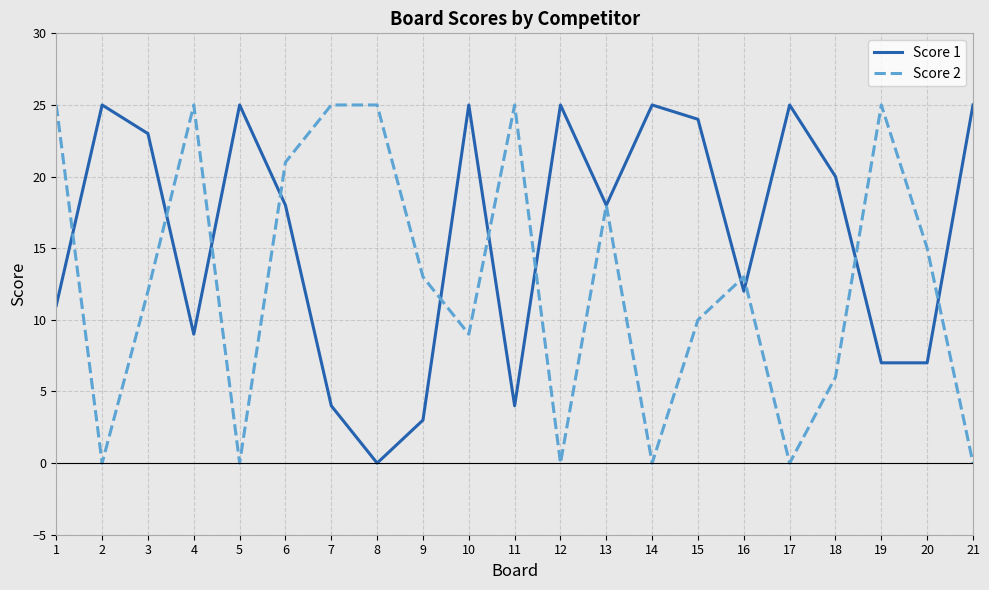

Reading left to right, what are all the values shown in this chart?

Score 1: 1=11	2=25	3=23	4=9	5=25	6=18	7=4	8=0	9=3	10=25	11=4	12=25	13=18	14=25	15=24	16=12	17=25	18=20	19=7	20=7	21=25
Score 2: 1=25	2=0	3=12	4=25	5=0	6=21	7=25	8=25	9=13	10=9	11=25	12=0	13=18	14=0	15=10	16=13	17=0	18=6	19=25	20=15	21=0